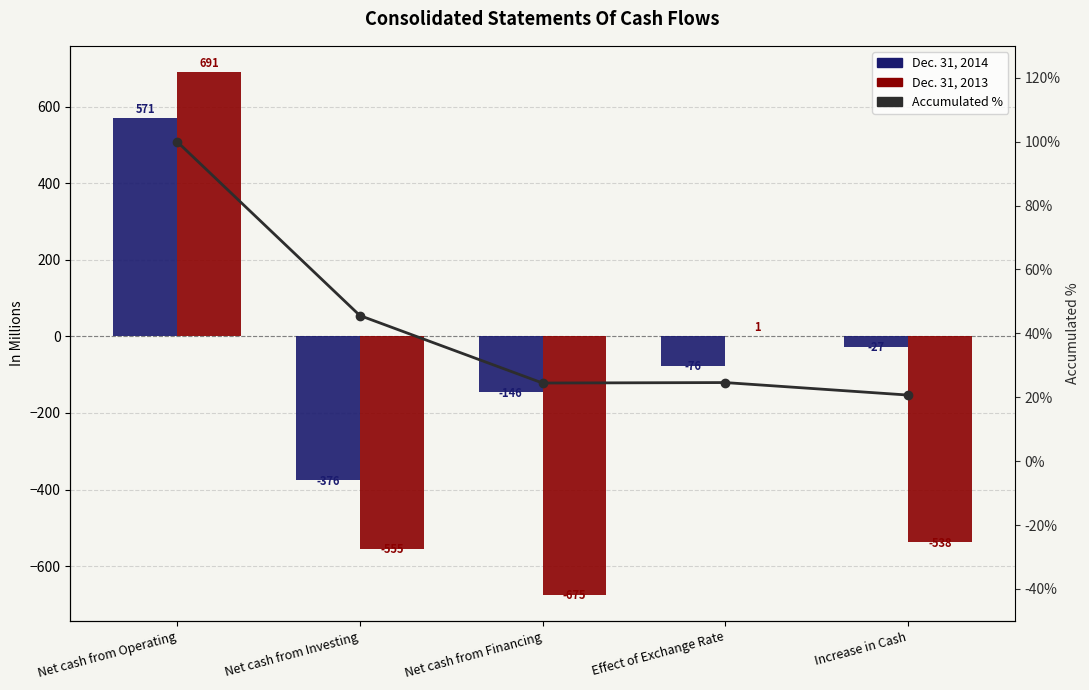

Read the Dec. 31, 2013 value at Effect of Exchange Rate.

1.0